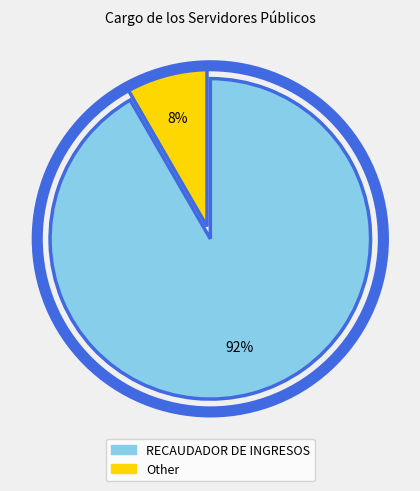

Is it true that RECAUDADOR DE INGRESOS is 92% of the pie?

True